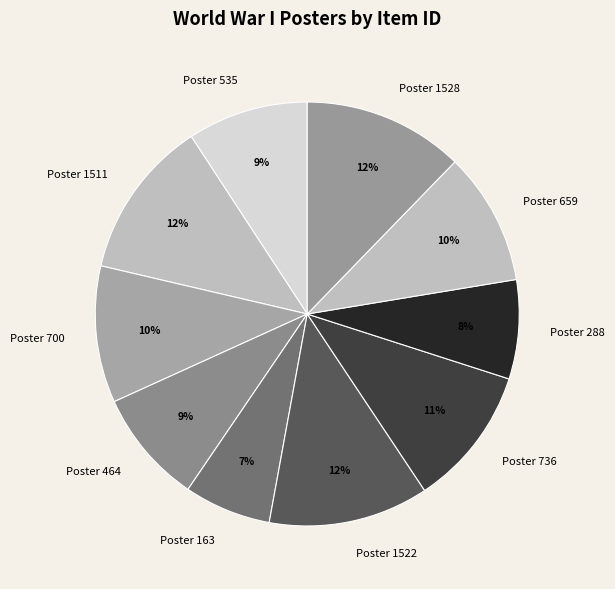

How many segments does this pie chart have?

10